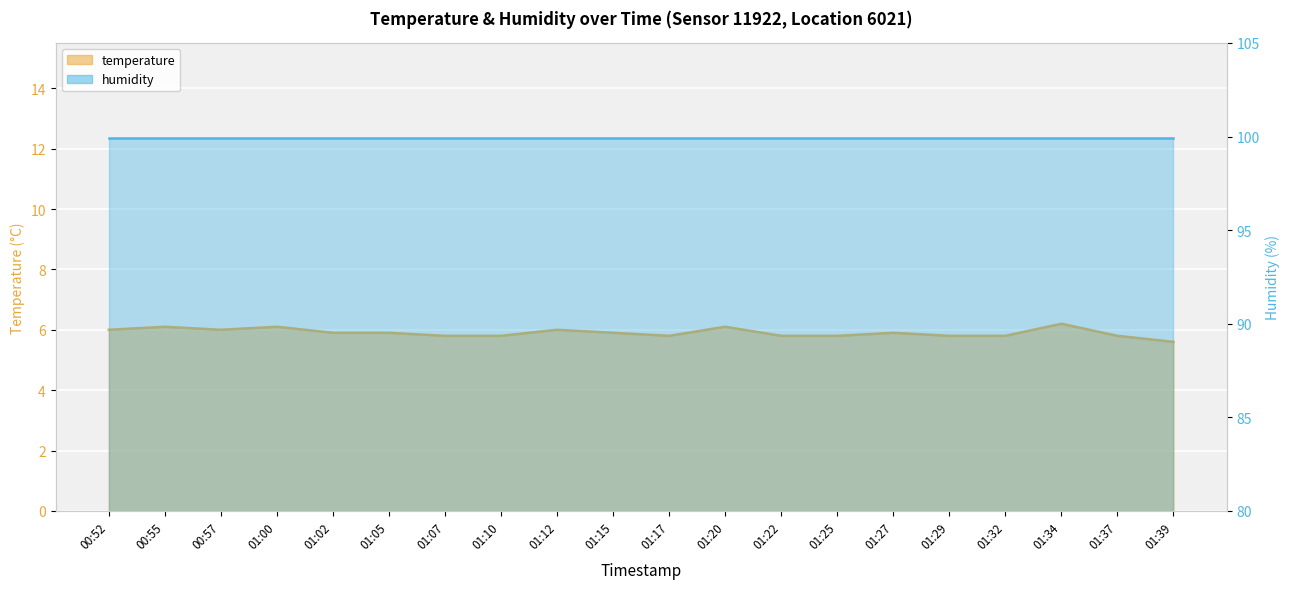

Reading left to right, what are all the values shown in this chart?

6.0	6.1	6.0	6.1	5.9	5.9	5.8	5.8	6.0	5.9	5.8	6.1	5.8	5.8	5.9	5.8	5.8	6.2	5.8	5.6